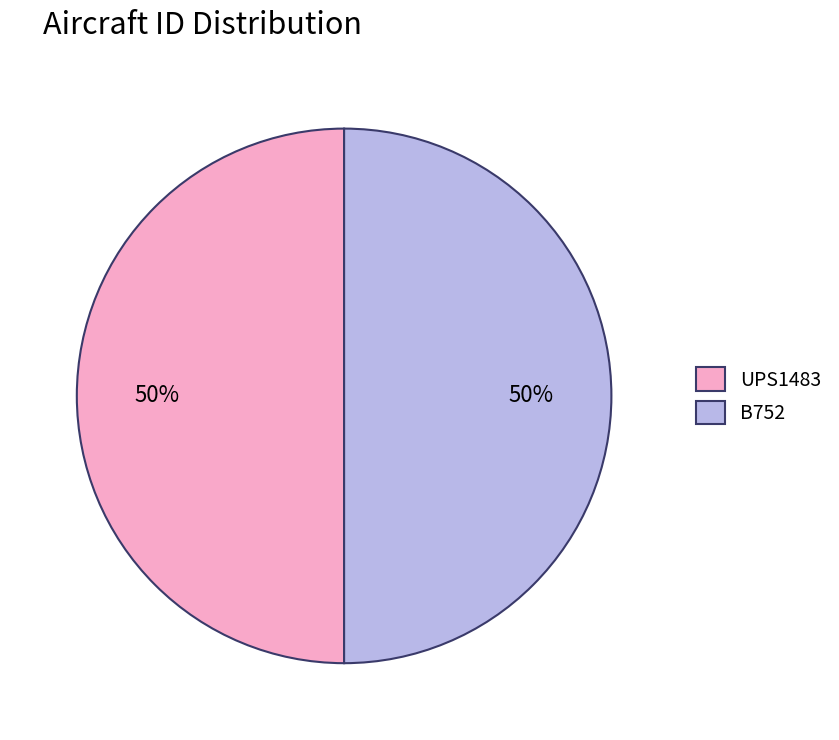

To the nearest percent, what percentage of the pie is UPS1483?

50%